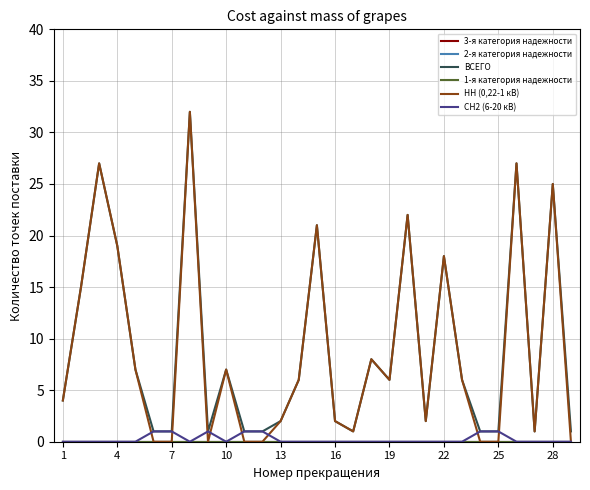

Is this an area chart (filled region under the line)?

No